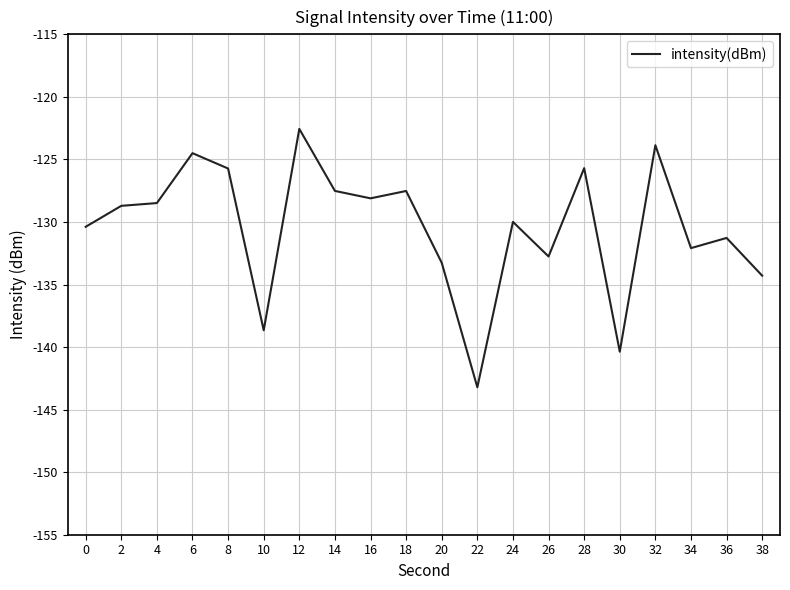

What is the sum of all values?

-2609.0